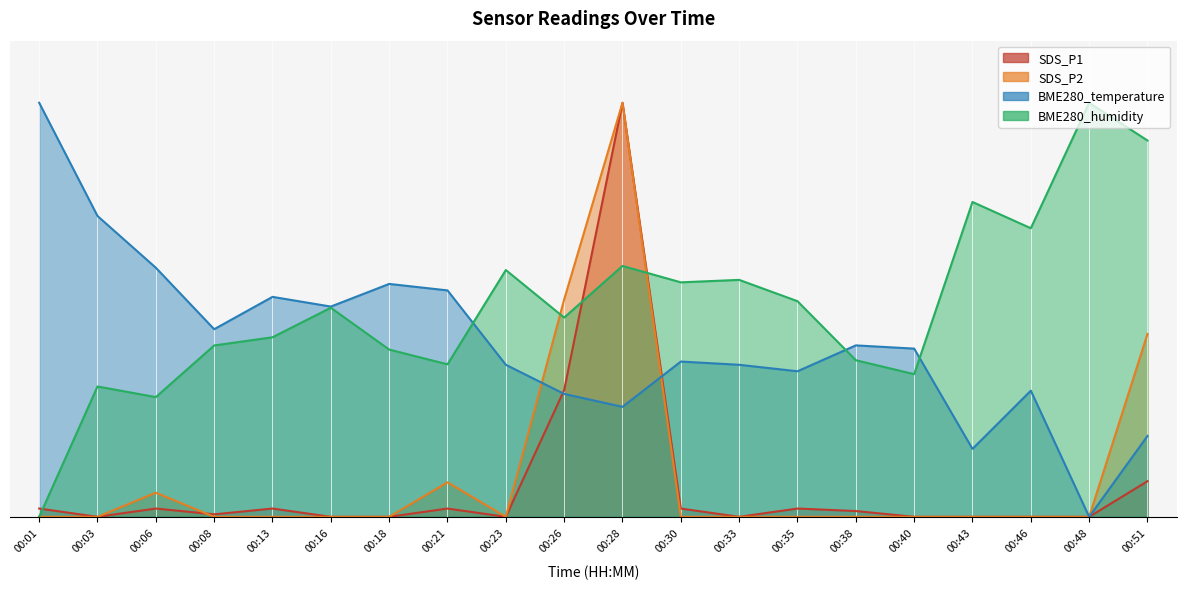

At which label is BME280_temperature closest to 0?

00:48